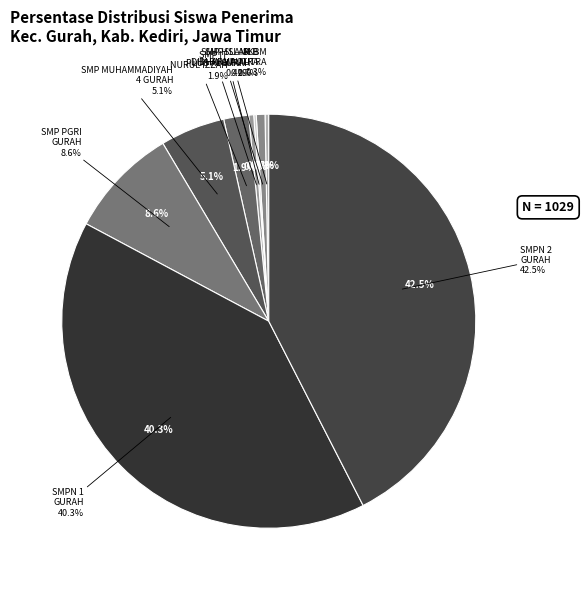

True or false: UPTD SMPN 2 GURAH accounts for 42% of the total.

True